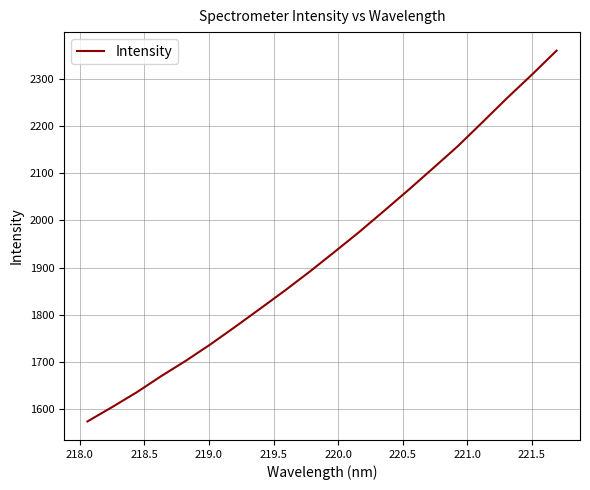

What is the smallest value displayed?

1574.5